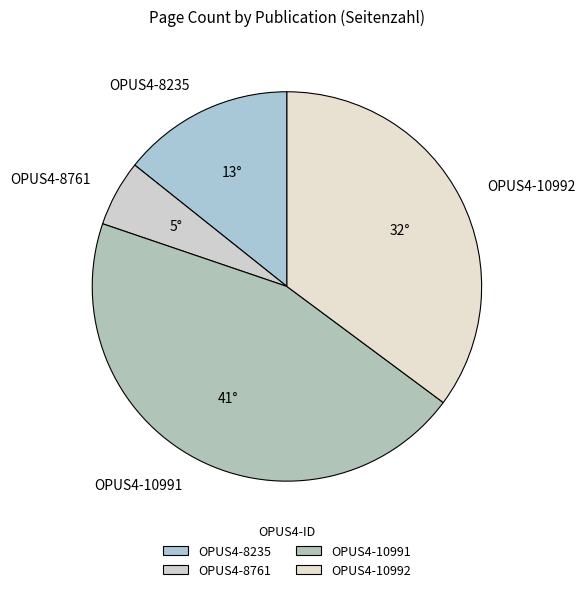

Which category has the smallest portion of the pie?

OPUS4-8761